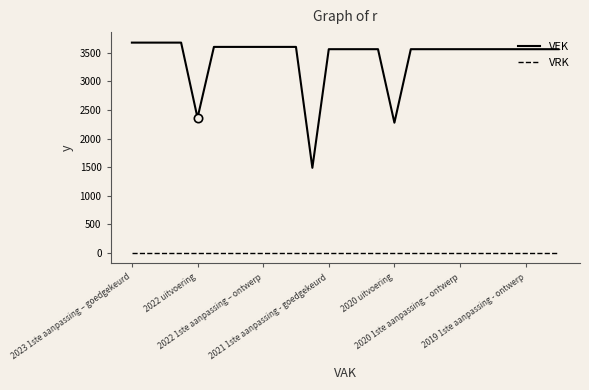

List the series in order of their overall mean, highest first.

VEK, VRK